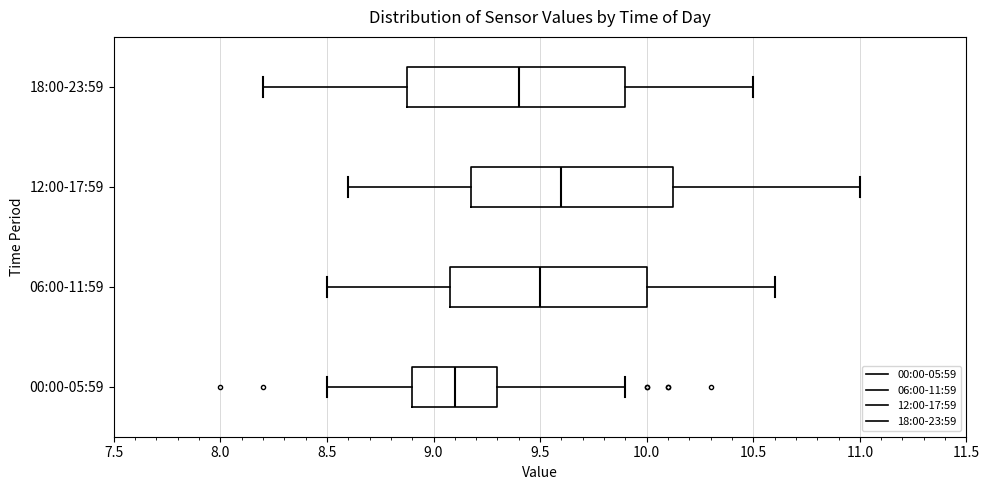

Reading bottom to top, read every box against the x-axis: the position of its median line, the range the box covers, and the ends of its whiskers. The values are not printed on the chart, so give them approximately, as read against the axis.

00:00-05:59: median 9.10, box 8.90 to 9.30, whiskers 8.50 to 9.90
06:00-11:59: median 9.50, box 9.10 to 10.00, whiskers 8.50 to 10.60
12:00-17:59: median 9.60, box 9.20 to 10.15, whiskers 8.60 to 11.00
18:00-23:59: median 9.40, box 8.90 to 9.90, whiskers 8.20 to 10.50